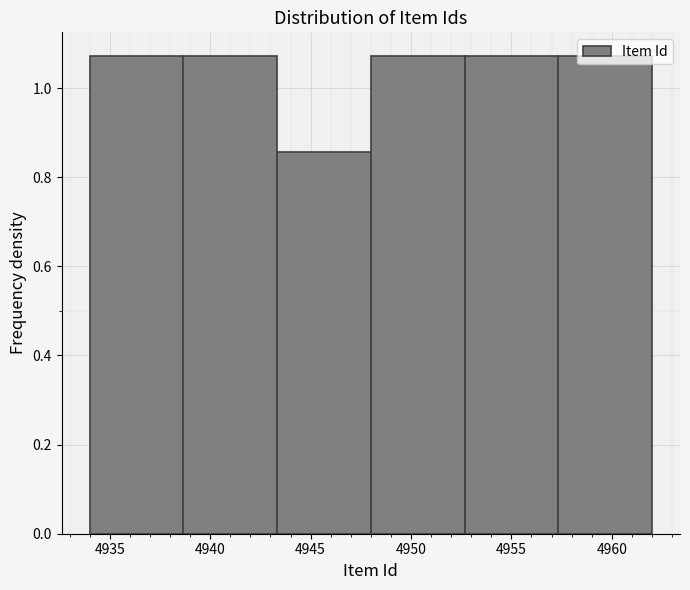

Reading left to right, list every bar in this chart as the range it spans on the x-axis followed by its height. Neither the bar edges nor the heights are printed on the chart, so give them approximately, as read against the axes.

4934.0 to 4938.5: 1.08
4938.5 to 4943.5: 1.08
4943.5 to 4948.0: 0.86
4948.0 to 4952.5: 1.08
4952.5 to 4957.5: 1.08
4957.5 to 4962.0: 1.08